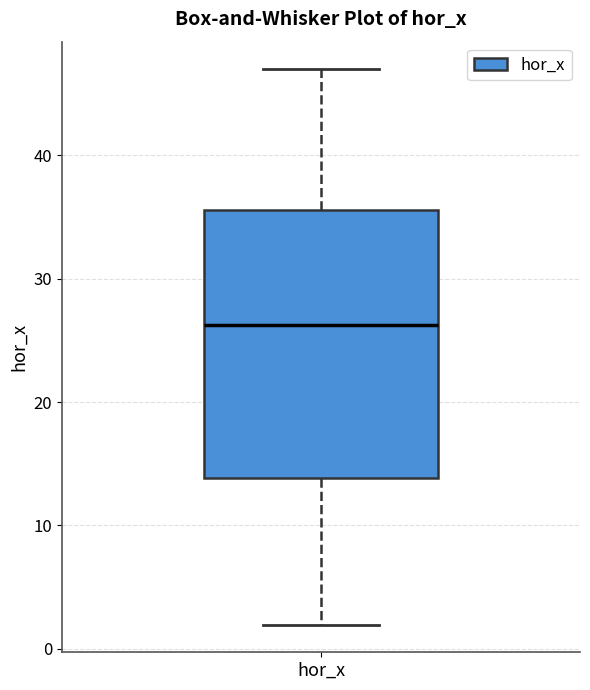

Where does the upper whisker of the box for hor_x end on the y-axis? The values are not printed on the chart, so give them approximately, as read against the axis.

47